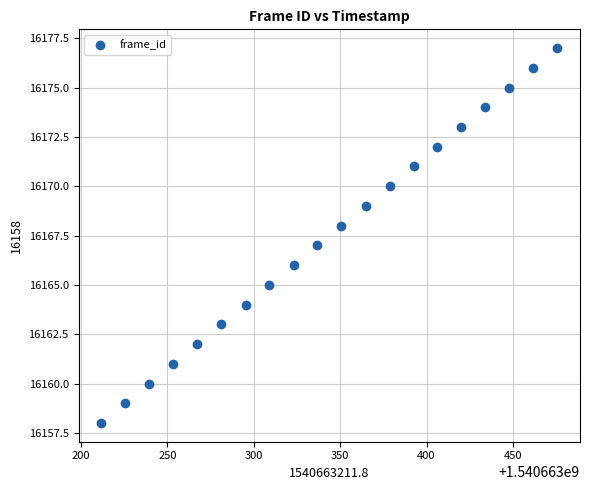

What is the range of Y values (max minus min)?

19